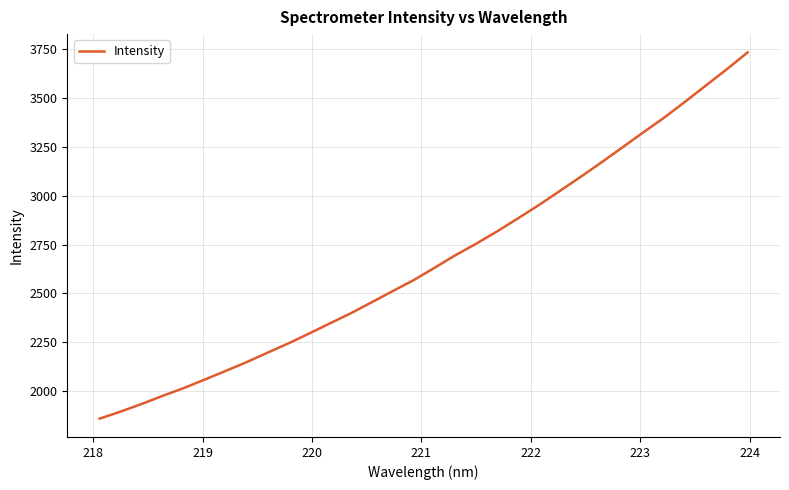

What is the minimum value shown in the chart?

1858.7